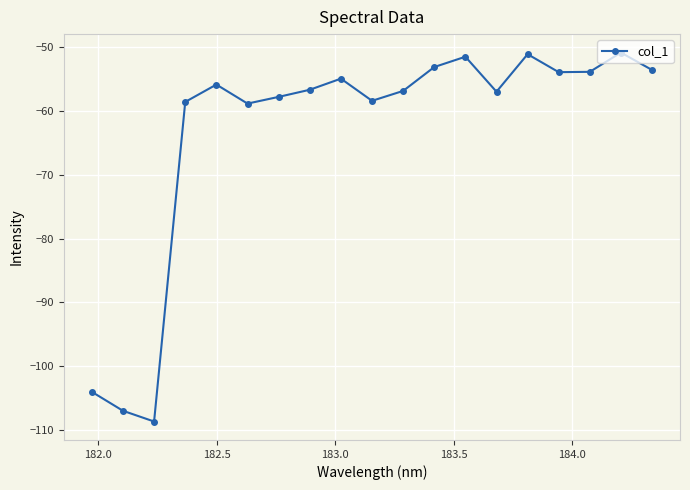

What is the minimum value shown in the chart?

-108.7